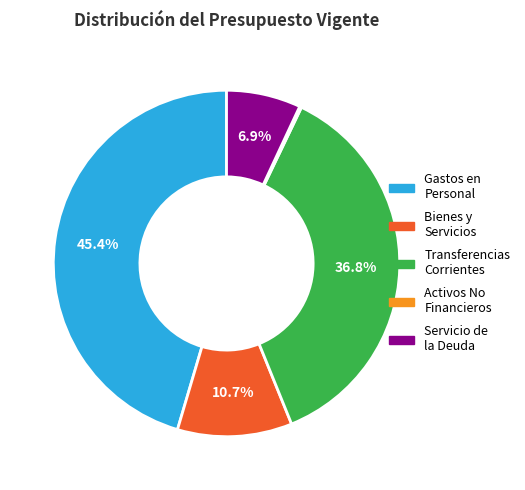

Does any single category account for the majority?

No